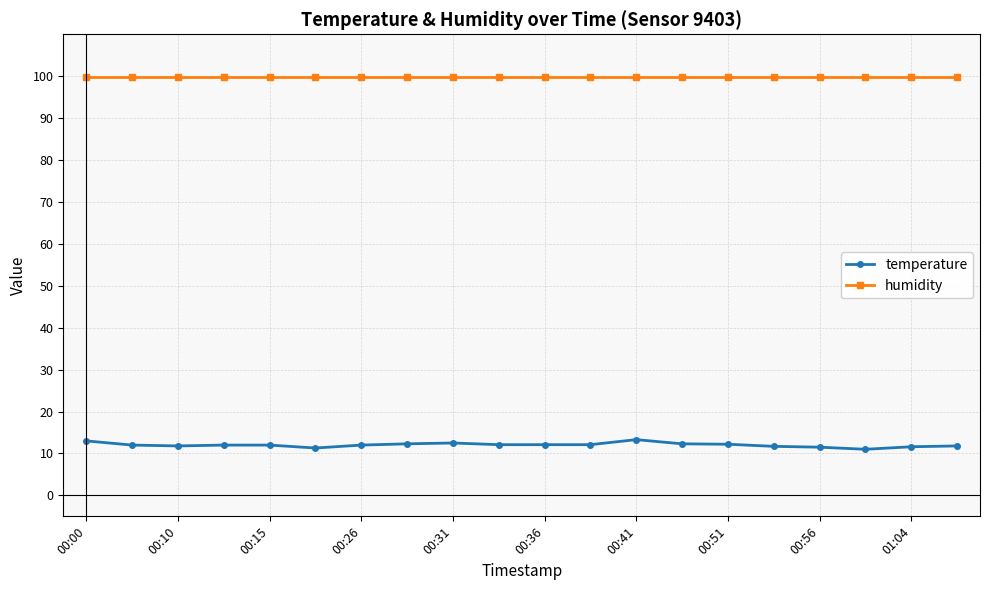

Which series has the largest range (max minus min)?

temperature